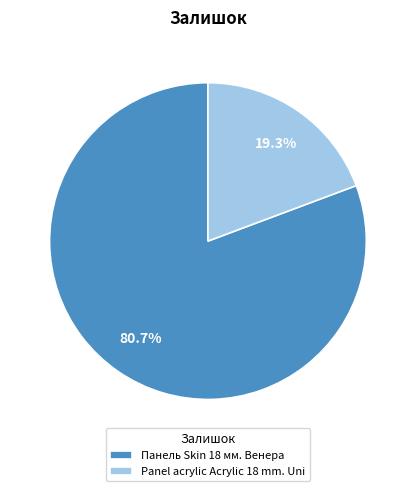

Combined, do Panel acrylic Acrylic 18 mm. Uni and Панель Skin 18 мм. Венера account for over 50%?

Yes